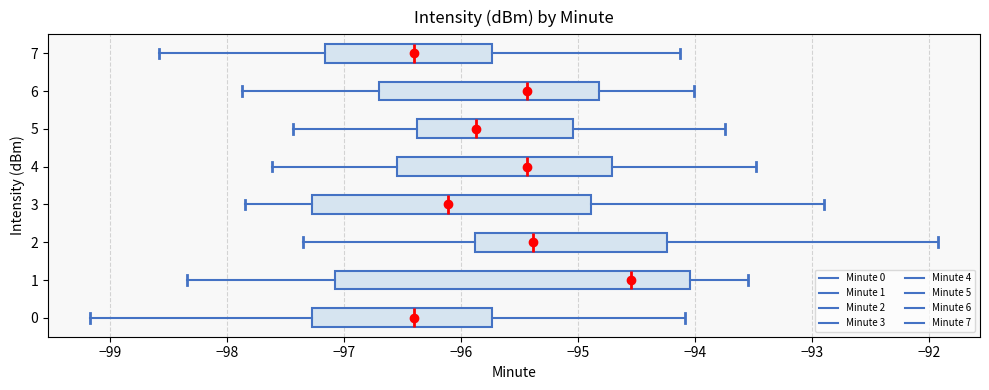

Reading bottom to top, transcribe this box plot: for each box, give where its median line is, the range the box spans, and where its two whiskers end, as read against the x-axis. The values are not printed on the chart, so give them approximately, as read against the axis.

0: median -96.4, box -97.3 to -95.7, whiskers -99.2 to -94.1
1: median -94.5, box -97.1 to -94.0, whiskers -98.3 to -93.5
2: median -95.4, box -95.9 to -94.2, whiskers -97.3 to -91.9
3: median -96.1, box -97.3 to -94.9, whiskers -97.8 to -92.9
4: median -95.4, box -96.5 to -94.7, whiskers -97.6 to -93.5
5: median -95.9, box -96.4 to -95.0, whiskers -97.4 to -93.7
6: median -95.4, box -96.7 to -94.8, whiskers -97.9 to -94.0
7: median -96.4, box -97.2 to -95.7, whiskers -98.6 to -94.1